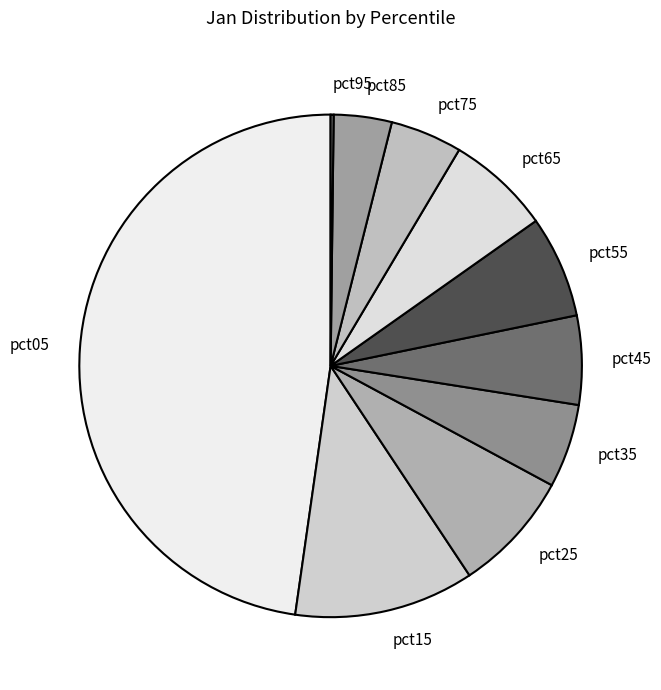

Is it true that pct15 is 12% of the pie?

True